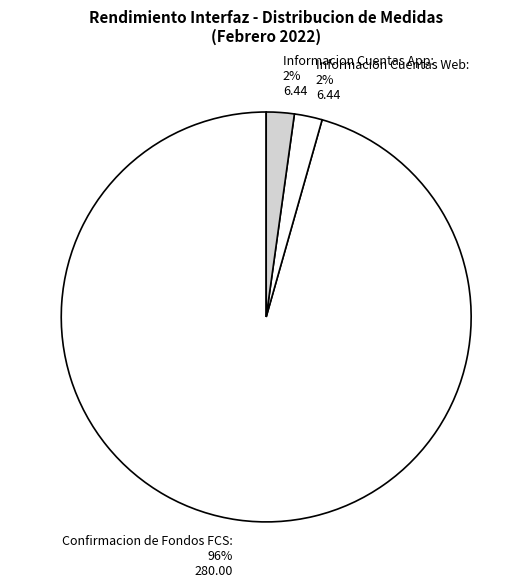

True or false: Informacion Cuentas App accounts for 7% of the total.

False